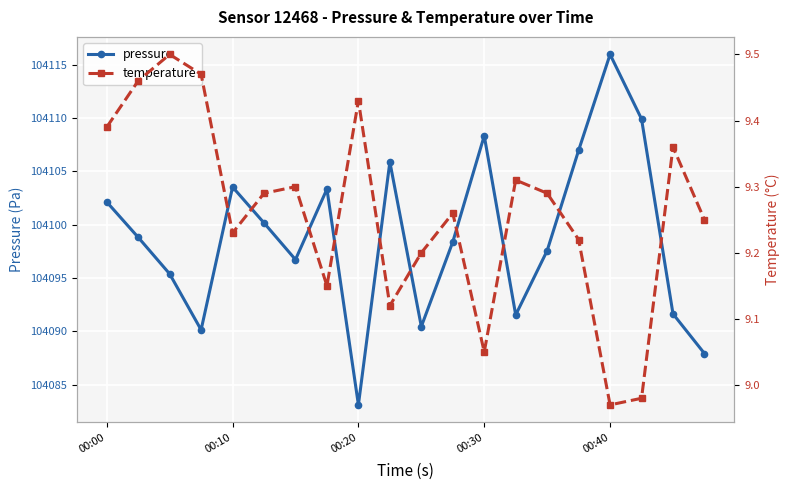

True or false: pressure and temperature cross at least once.

False